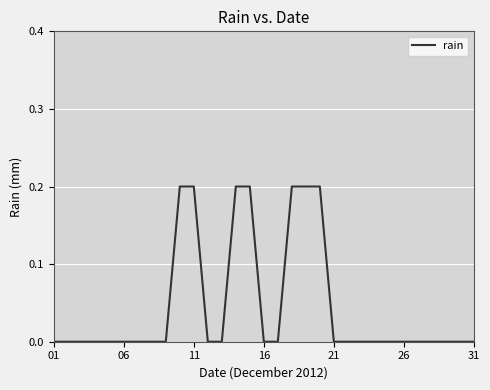

Reading right to left, extract all data points from this chart.

0.0	0.0	0.0	0.0	0.0	0.0	0.0	0.0	0.0	0.0	0.0	0.2	0.2	0.2	0.0	0.0	0.2	0.2	0.0	0.0	0.2	0.2	0.0	0.0	0.0	0.0	0.0	0.0	0.0	0.0	0.0